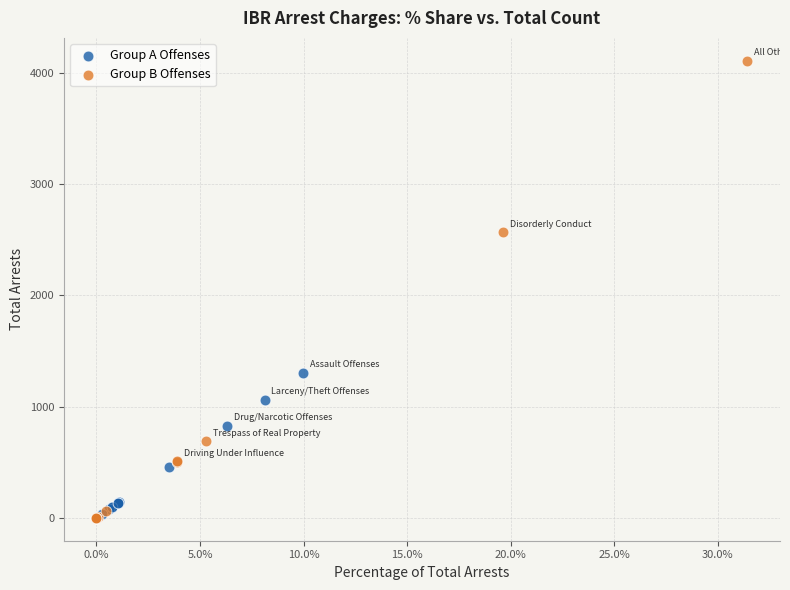

Which series contains the highest Y value?

Group B Offenses